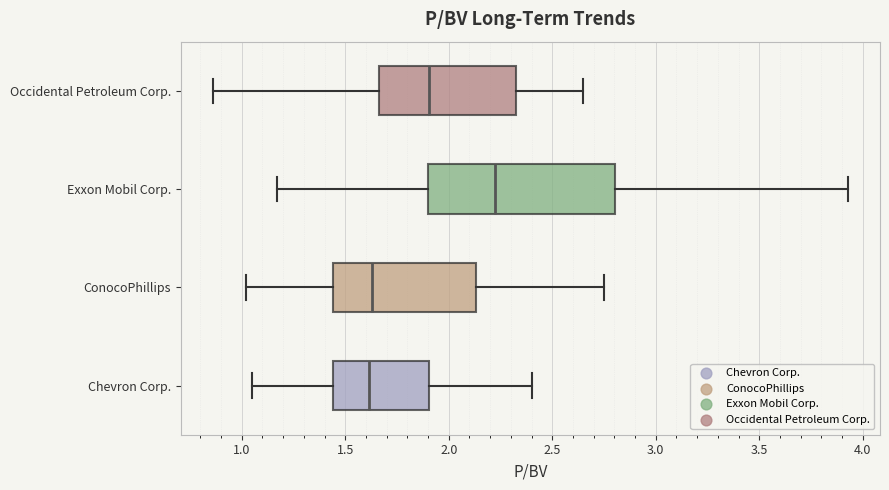

Reading bottom to top, read every box against the x-axis: the position of its median line, the range the box covers, and the ends of its whiskers. The values are not printed on the chart, so give them approximately, as read against the axis.

Chevron Corp.: median 1.60, box 1.45 to 1.90, whiskers 1.05 to 2.40
ConocoPhillips: median 1.65, box 1.45 to 2.15, whiskers 1.00 to 2.75
Exxon Mobil Corp.: median 2.25, box 1.90 to 2.80, whiskers 1.15 to 3.95
Occidental Petroleum Corp.: median 1.90, box 1.65 to 2.35, whiskers 0.85 to 2.65